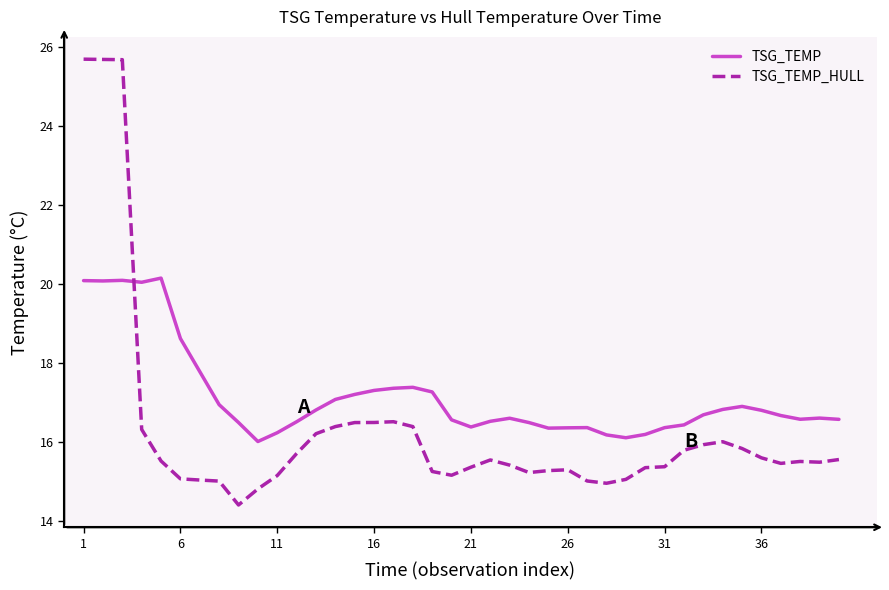

What is the greatest value displayed?

25.7